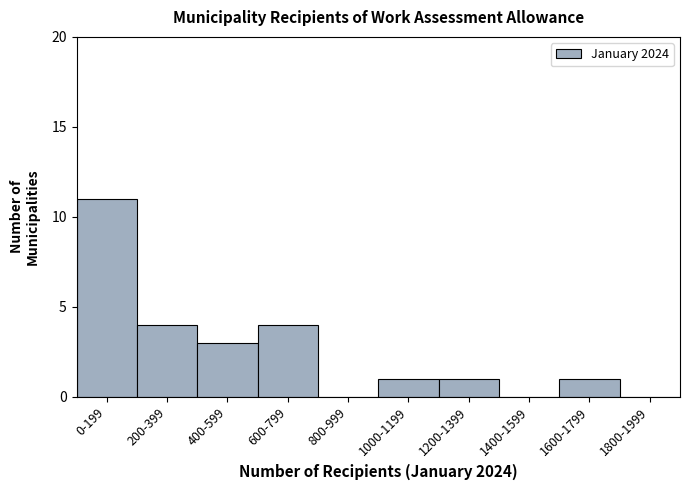

Reading right to left, list all the values displayed in this chart.

1800-1999=0	1600-1799=1	1400-1599=0	1200-1399=1	1000-1199=1	800-999=0	600-799=4	400-599=3	200-399=4	0-199=11